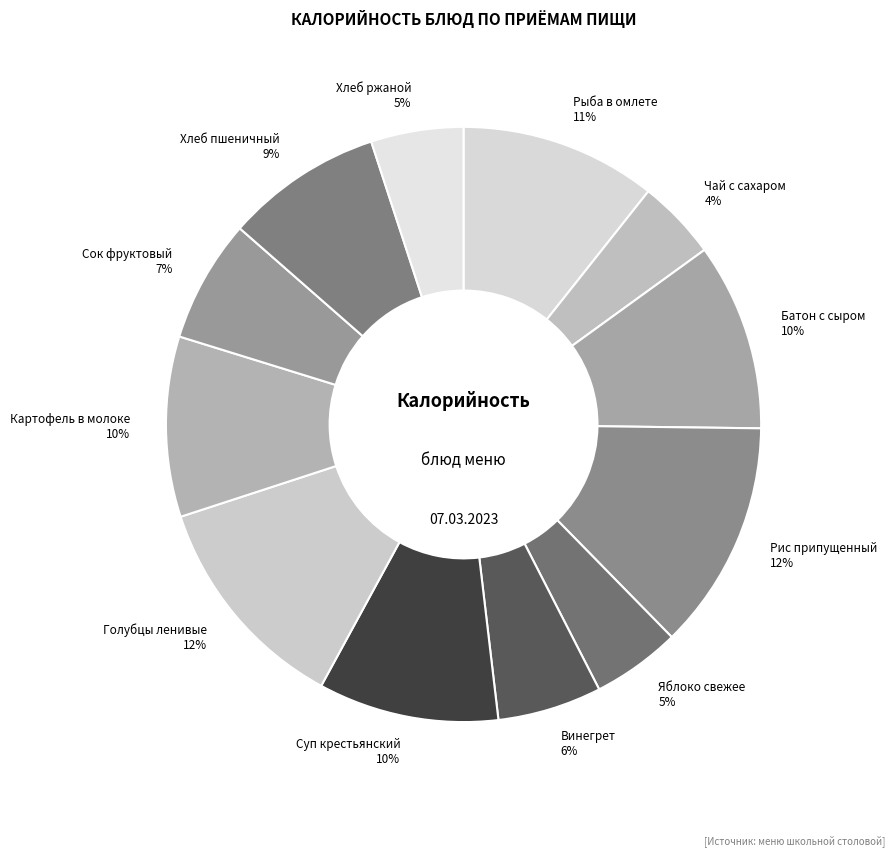

How many slices are in this pie chart?

12